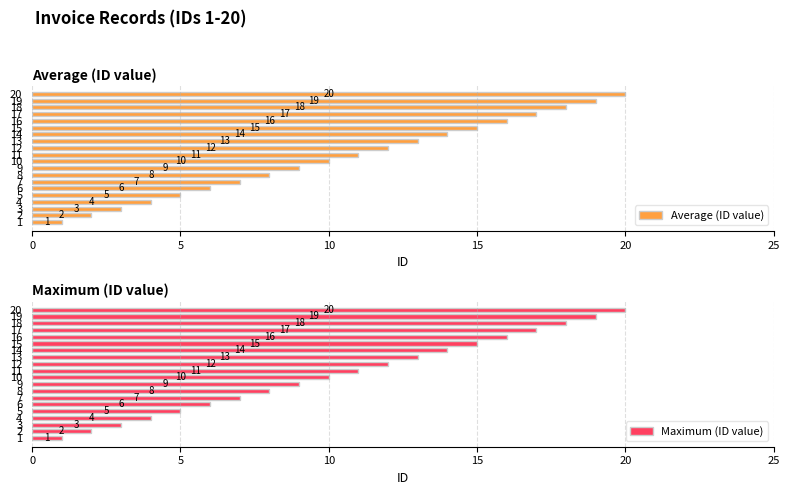

How many groups of bars are there?

20